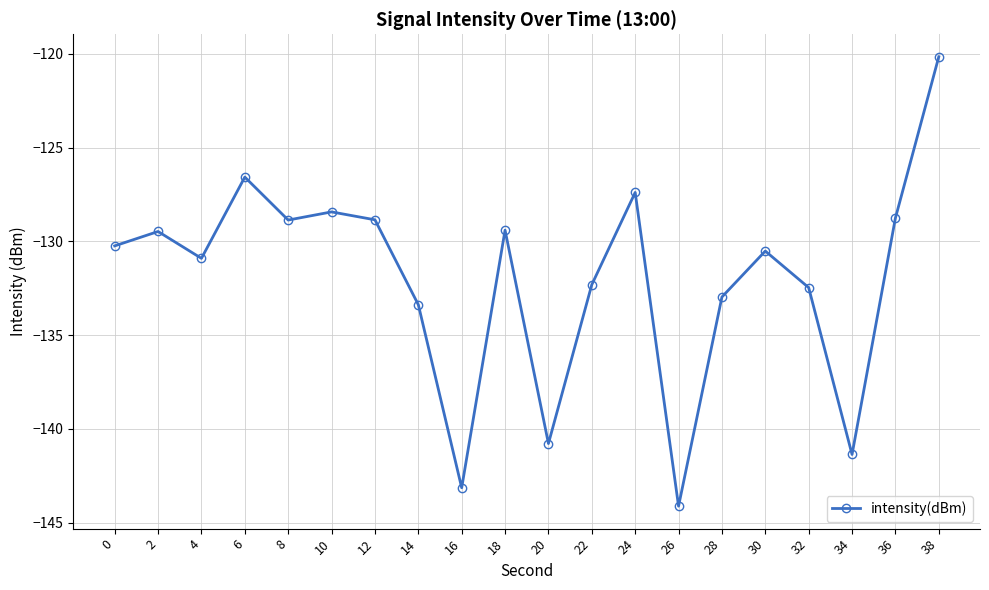

True or false: the data has more than 2 interior local peaks.

True